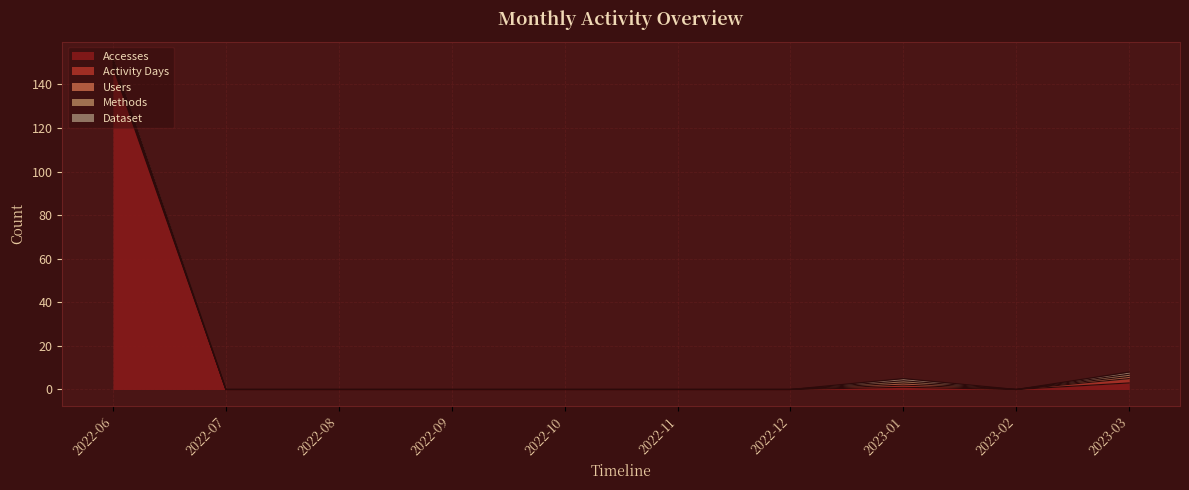

Which series changed the most between 2022-06 and 2023-01?

Accesses